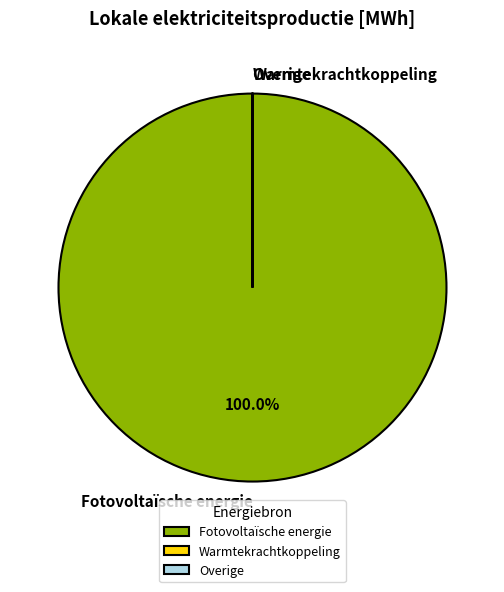

To the nearest percent, what is the difference between the largest and smallest slice percentages?

100%